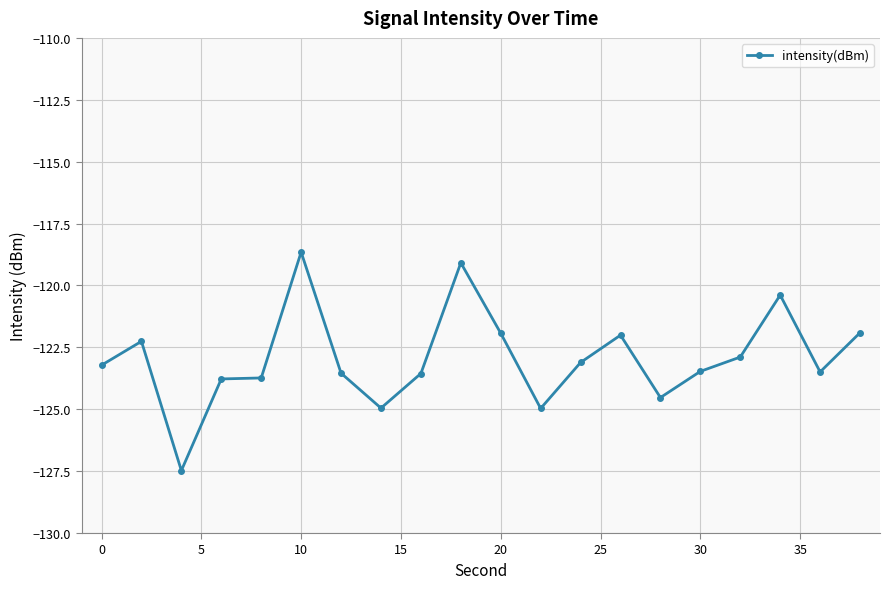

What is the value of the 3rd point from the left?

-127.5